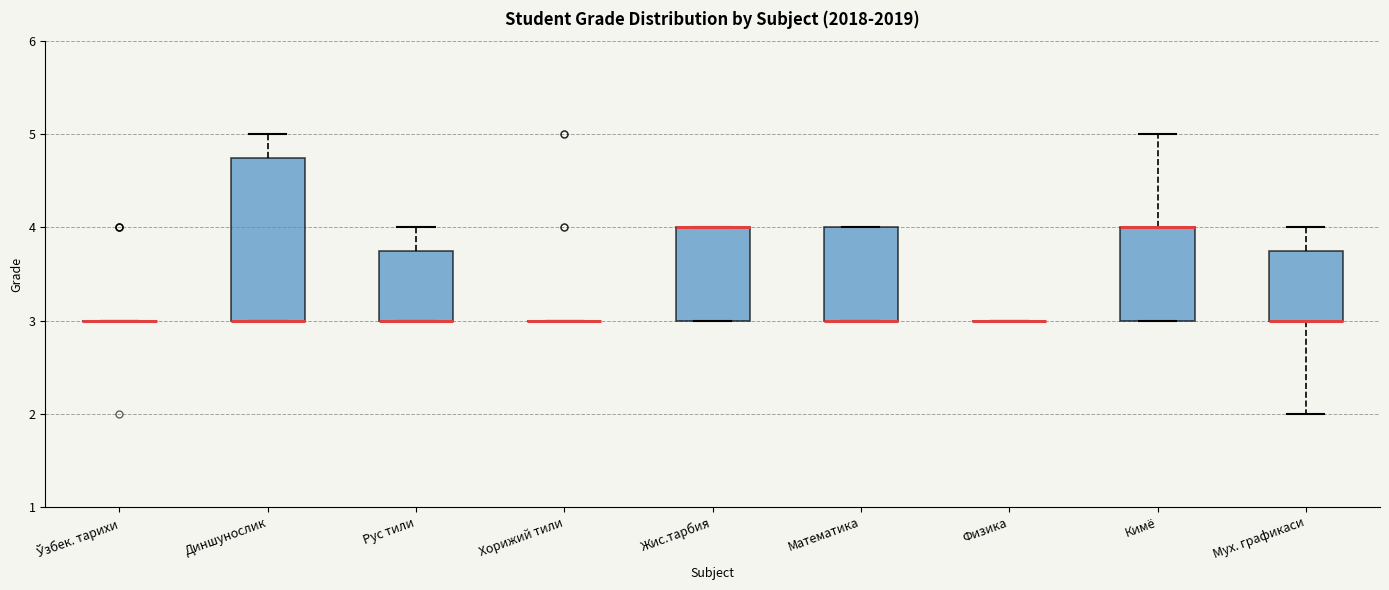

Reading left to right, read every box against the y-axis: the position of its median line, the range the box covers, and the ends of its whiskers. The values are not printed on the chart, so give them approximately, as read against the axis.

Ўзбек. тарихи: box collapsed to a line at 3.0, whiskers 3.0 to 3.0
Диншунослик: median 3.0 (drawn on the box's lower edge), box 3.0 to 4.8, whiskers 3.0 to 5.0
Рус тили: median 3.0 (drawn on the box's lower edge), box 3.0 to 3.8, whiskers 3.0 to 4.0
Хорижий тили: box collapsed to a line at 3.0, whiskers 3.0 to 3.0
Жис.тарбия: median 4.0 (drawn on the box's upper edge), box 3.0 to 4.0, whiskers 3.0 to 4.0
Математика: median 3.0 (drawn on the box's lower edge), box 3.0 to 4.0, whiskers 3.0 to 4.0
Физика: box collapsed to a line at 3.0, whiskers 3.0 to 3.0
Кимё: median 4.0 (drawn on the box's upper edge), box 3.0 to 4.0, whiskers 3.0 to 5.0
Мух. графикаси: median 3.0 (drawn on the box's lower edge), box 3.0 to 3.8, whiskers 2.0 to 4.0